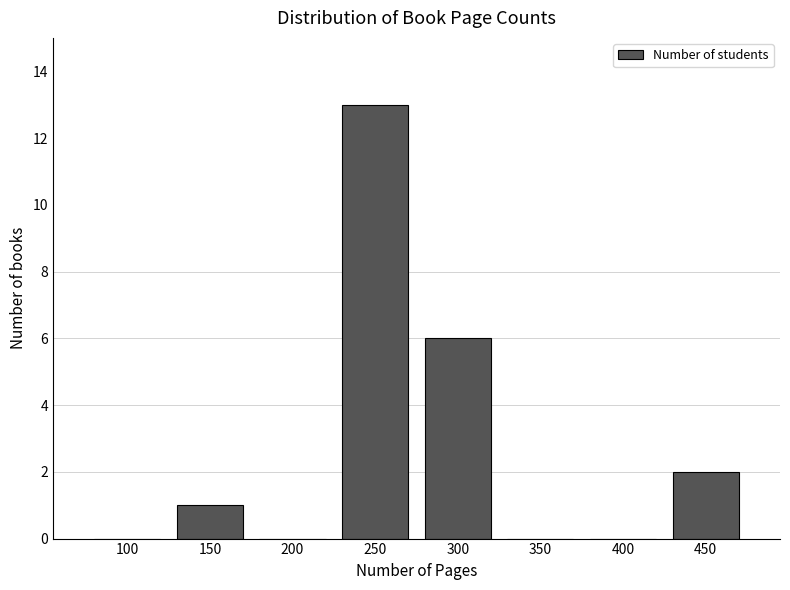

Reading left to right, what are all the values shown in this chart?

100=0	150=1	200=0	250=13	300=6	350=0	400=0	450=2